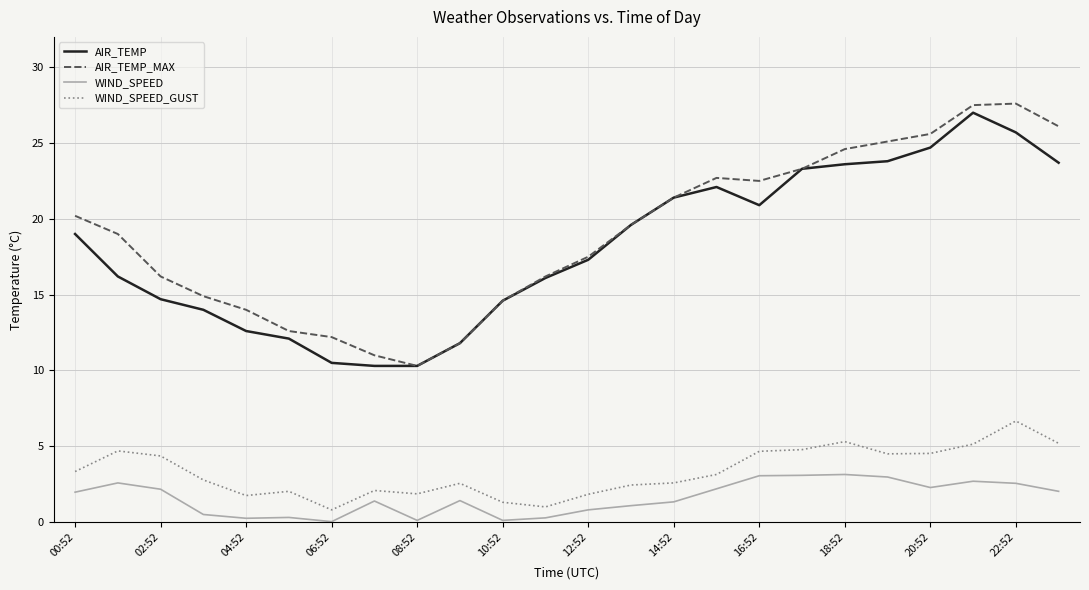

True or false: WIND_SPEED_GUST and AIR_TEMP intersect in this chart.

False